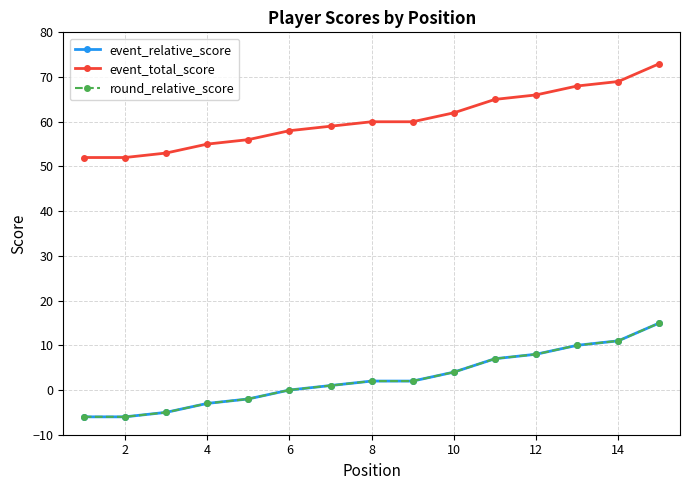

At how many categories does at least one series exceed 10?

15